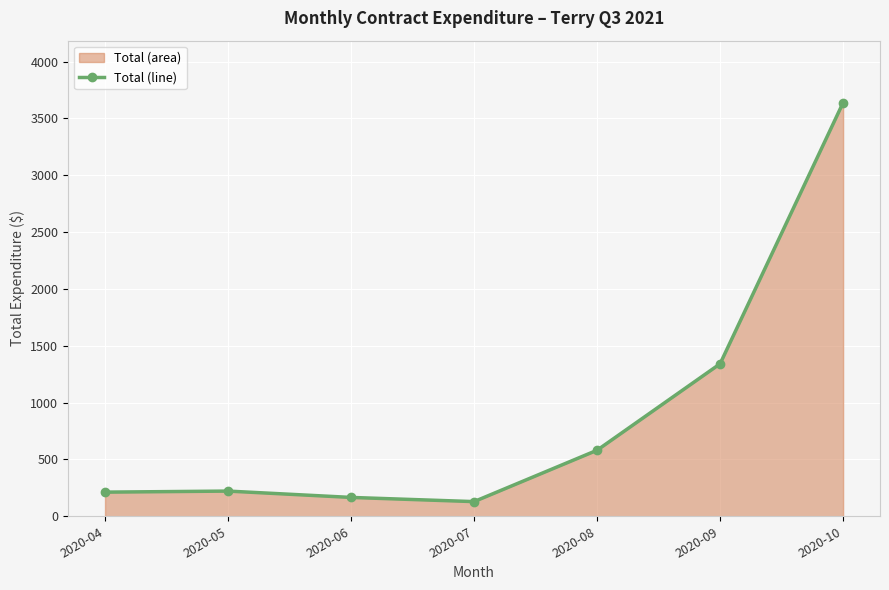

Which has a higher value, 2020-09 or 2020-04?

2020-09